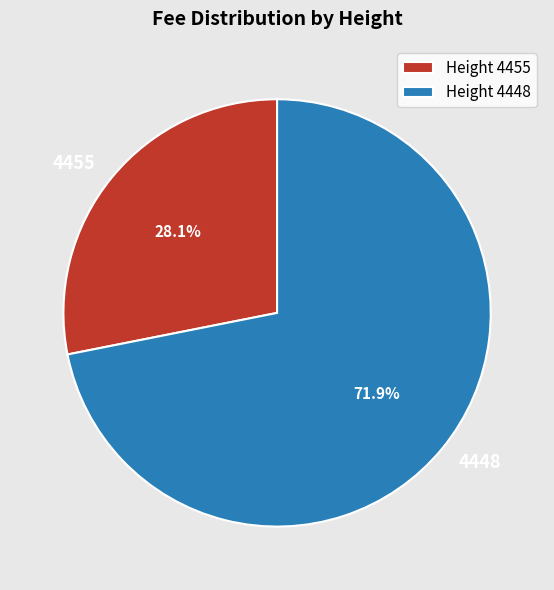

Which category has the smallest portion of the pie?

Height 4455